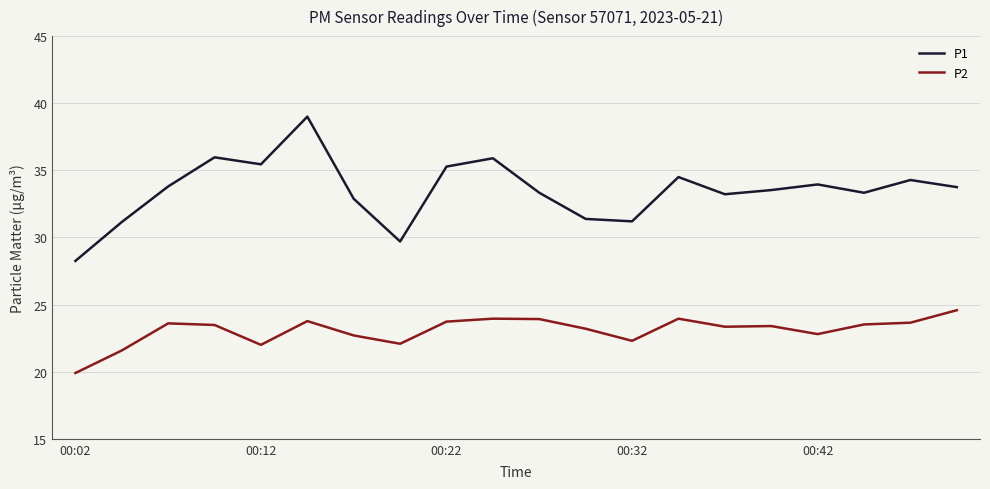

List the series in order of their peak value, highest first.

P1, P2